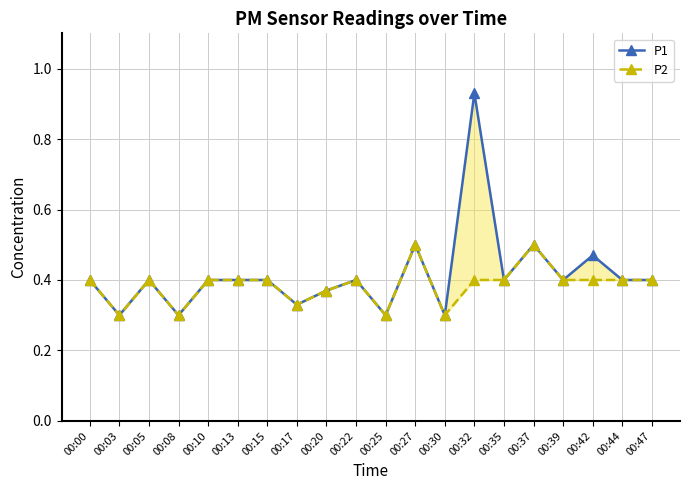

True or false: P2 has more than 0 interior local peaks.

True